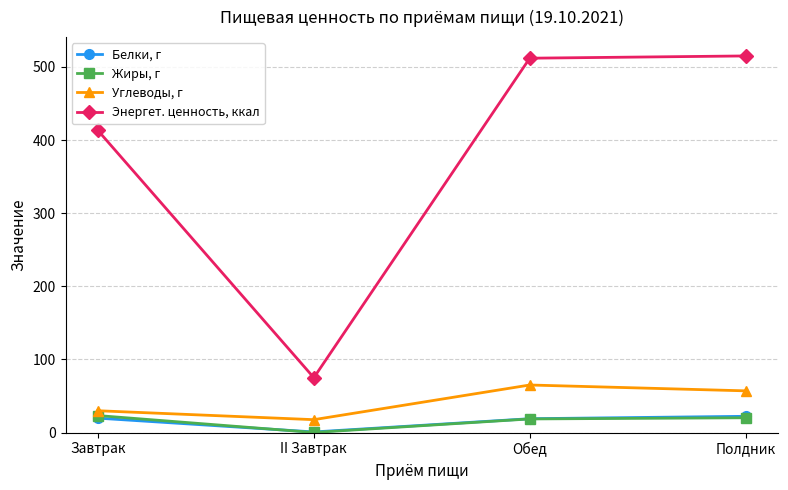

Is this an area chart (filled region under the line)?

No